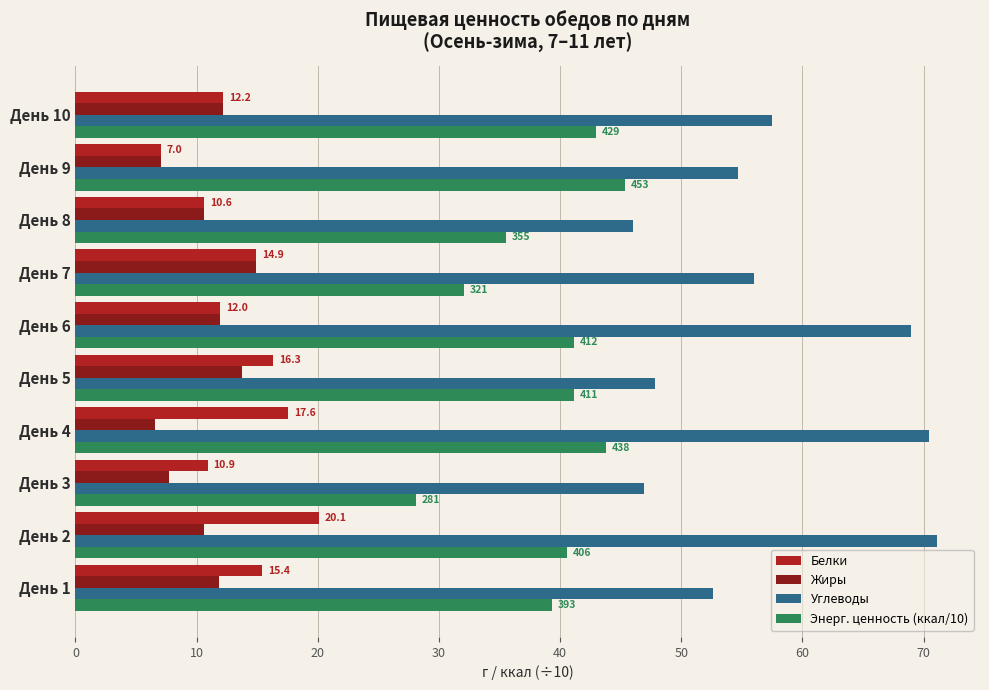

List the series in order of their peak value, lowest first.

Жиры, Белки, Энерг. ценность (ккал/10), Углеводы